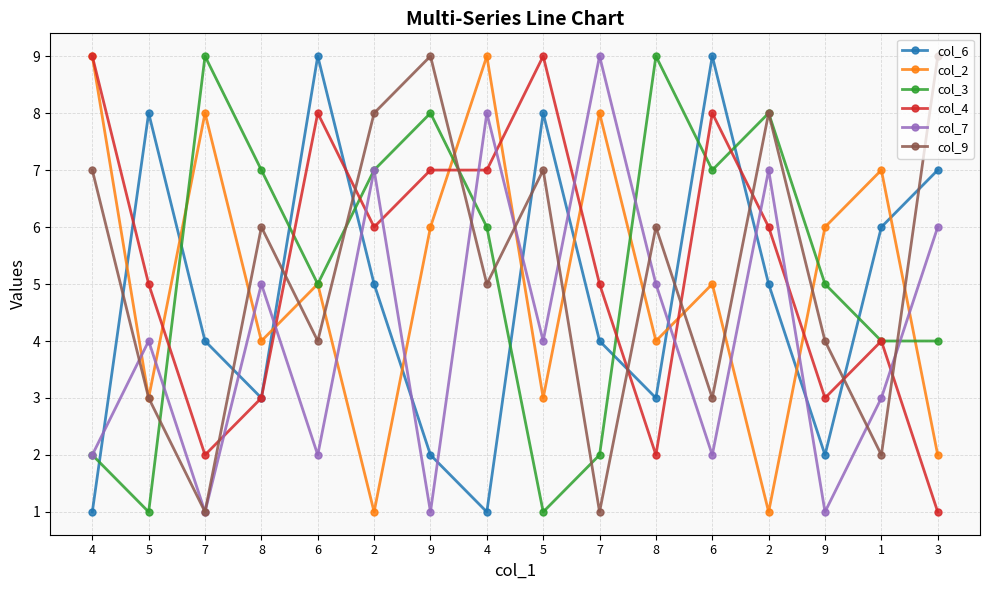

Rank the categories by col_4 value from lowest to highest.

3, 7, 8, 8, 9, 1, 5, 7, 2, 2, 9, 4, 6, 6, 4, 5